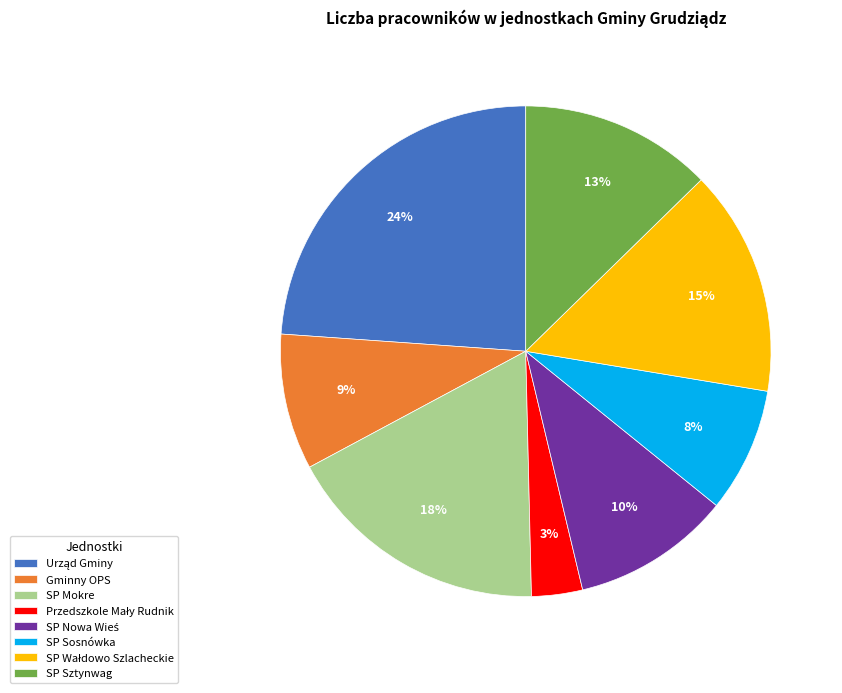

To the nearest percent, what portion does SP Mokre represent?

18%